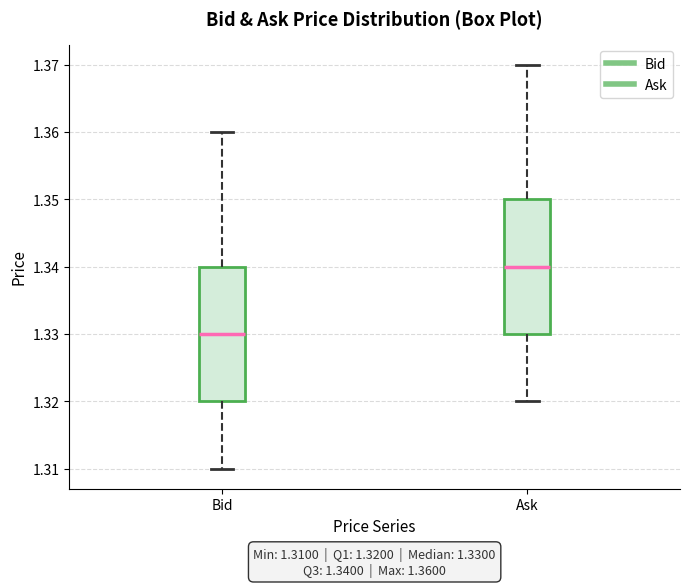

Which box has the lowest median line?

Bid